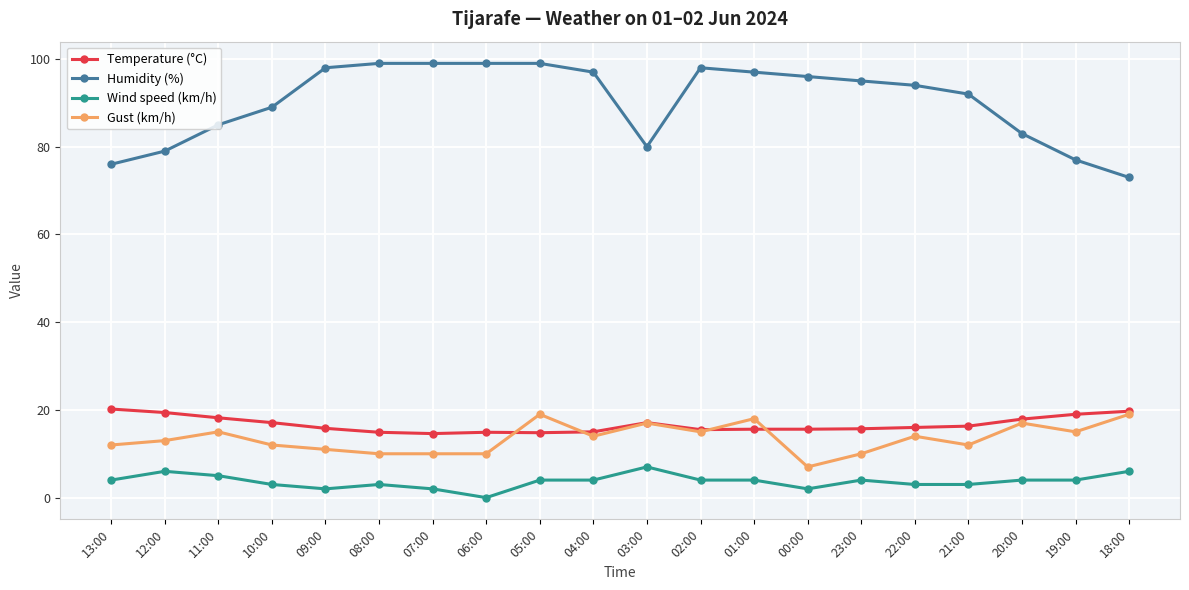

Where does the Gust (km/h) series first go above 14?

11:00